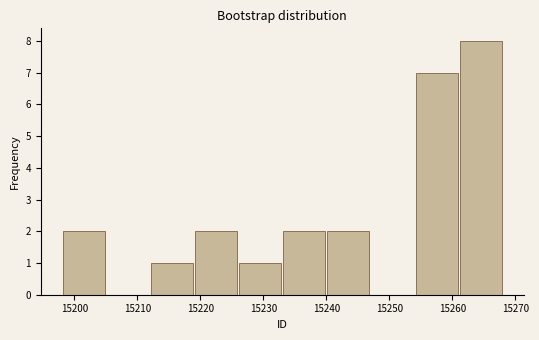

Which range on the x-axis has the tallest bar?

15261 to 15268